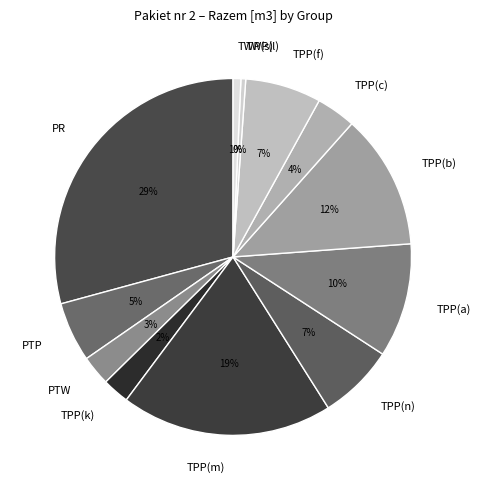

Which slice is the largest?

PR